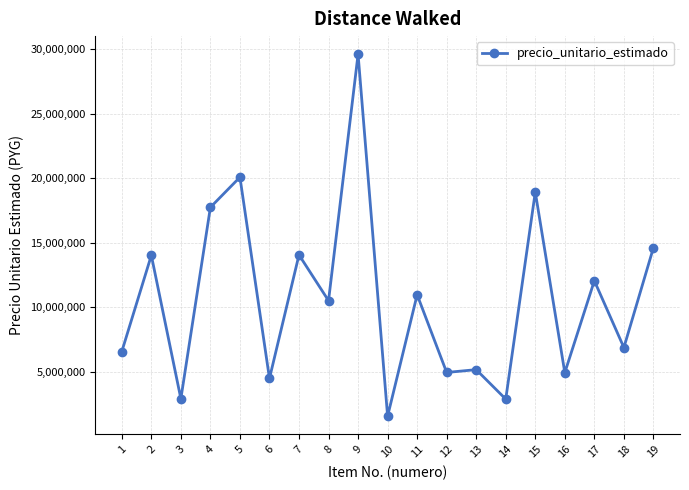

What is the change in value from 2 to 6?

-9548042